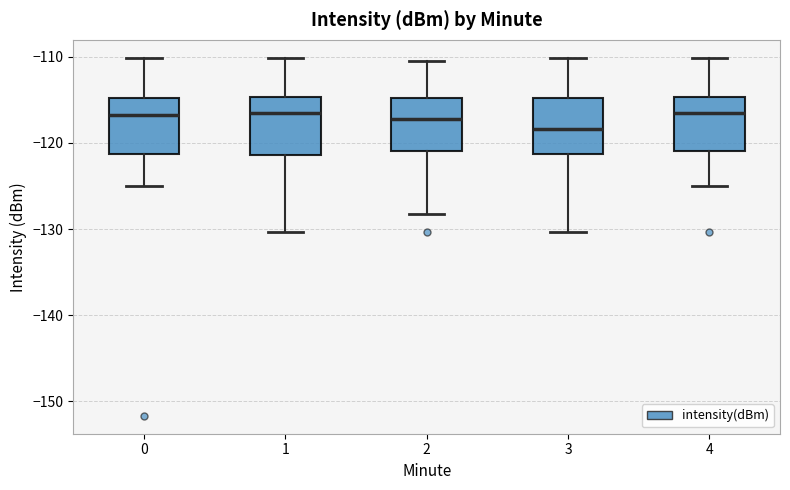

Which box's median line is the lowest?

3